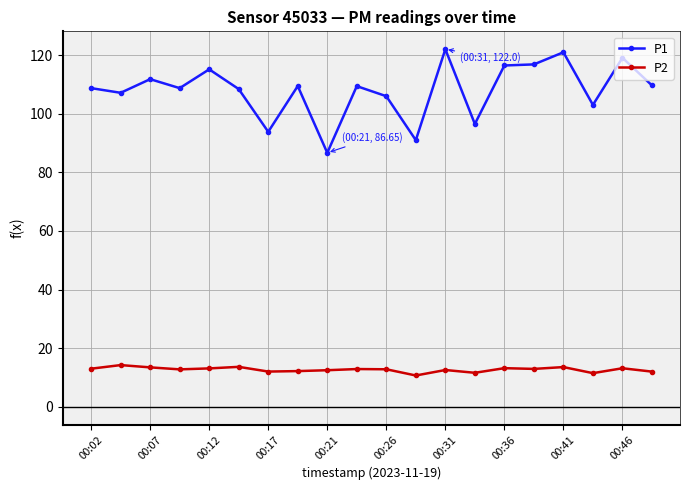

True or false: P2 and P1 intersect in this chart.

False